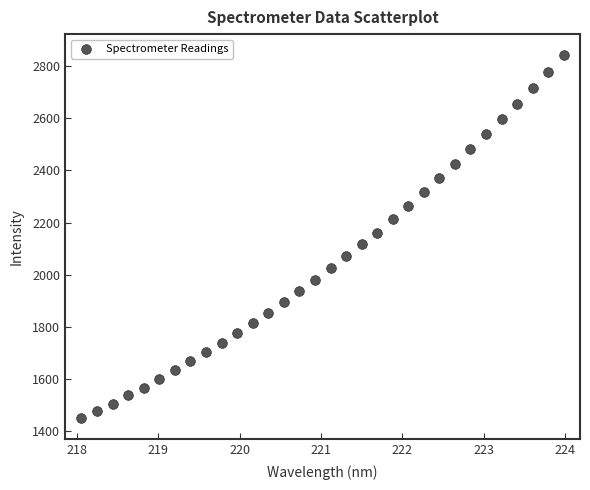

What is the range of Y values (max minus min)?

1396.0